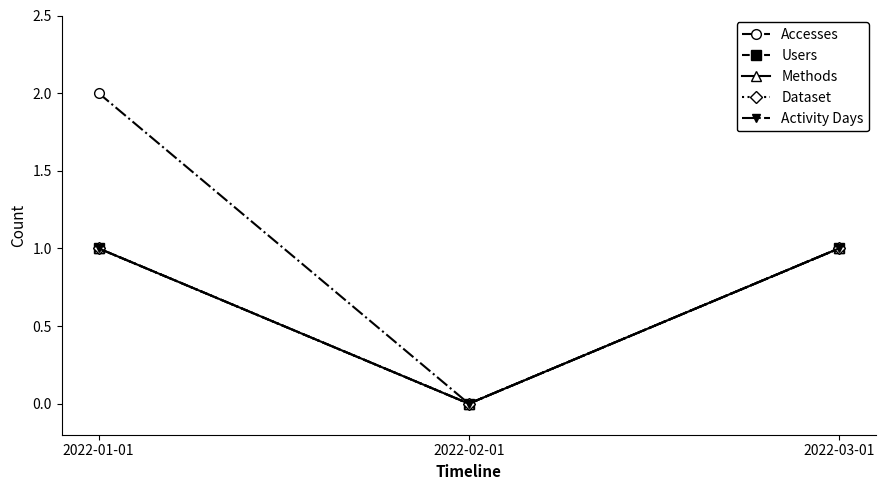

Is this an area chart (filled region under the line)?

No